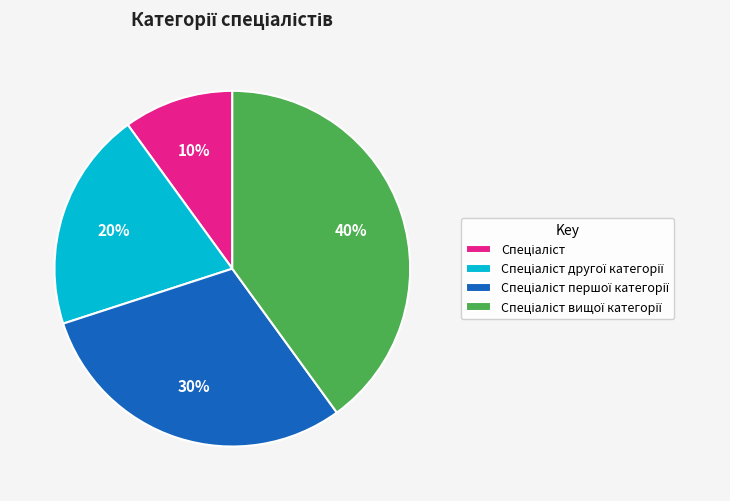

Is there any slice that represents more than half of the pie?

No